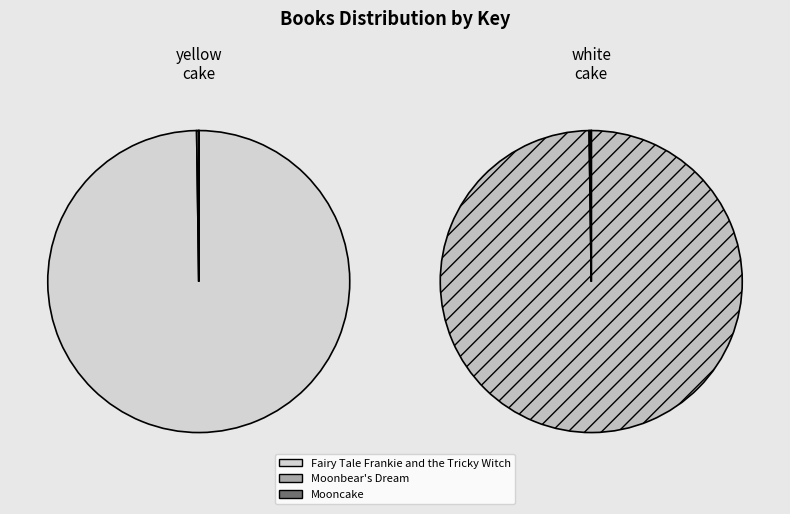

How many segments does this pie chart have?

3